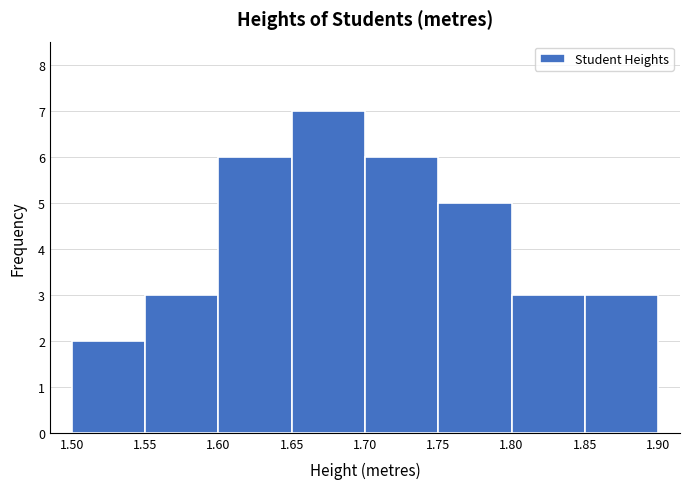

What is the height of the bar covering 1.65 to 1.70 on the x-axis? The values are not printed on the chart, so give them approximately, as read against the axis.

7